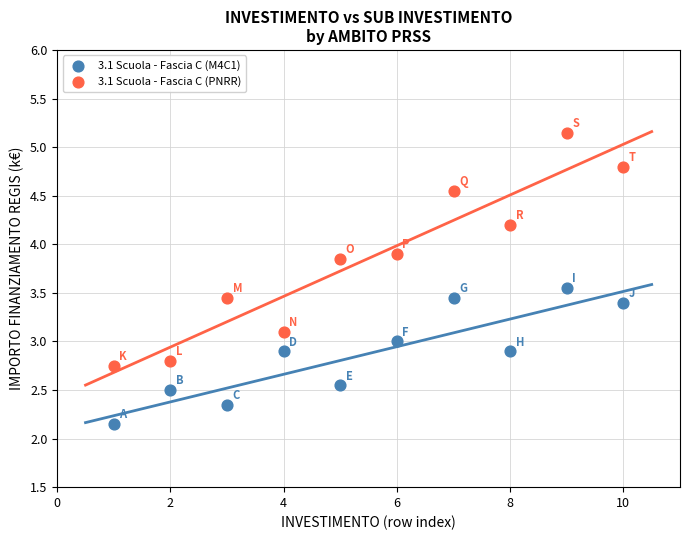

What is the X range (max minus min) for the scatter plot?

9.0